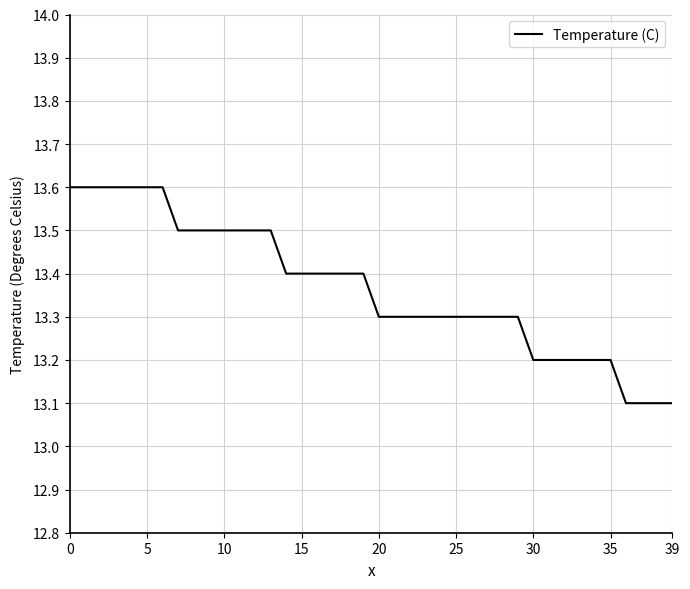

What is the difference between the maximum and minimum values?

0.5